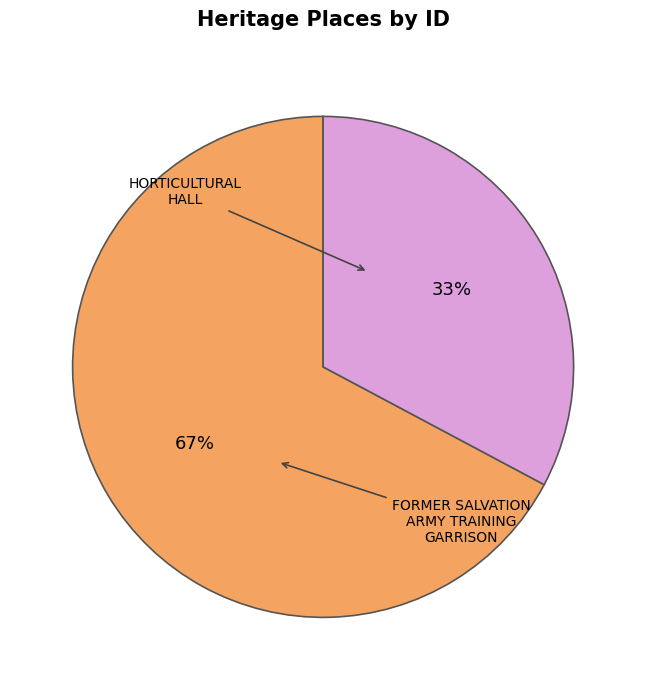

Is there any slice that represents more than half of the pie?

Yes